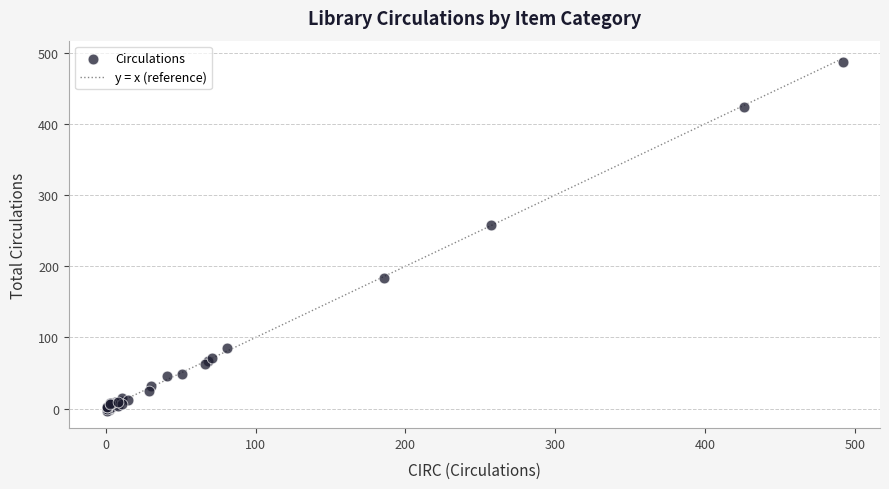

What Y value in the scatter plot is closest to 242?

257.2